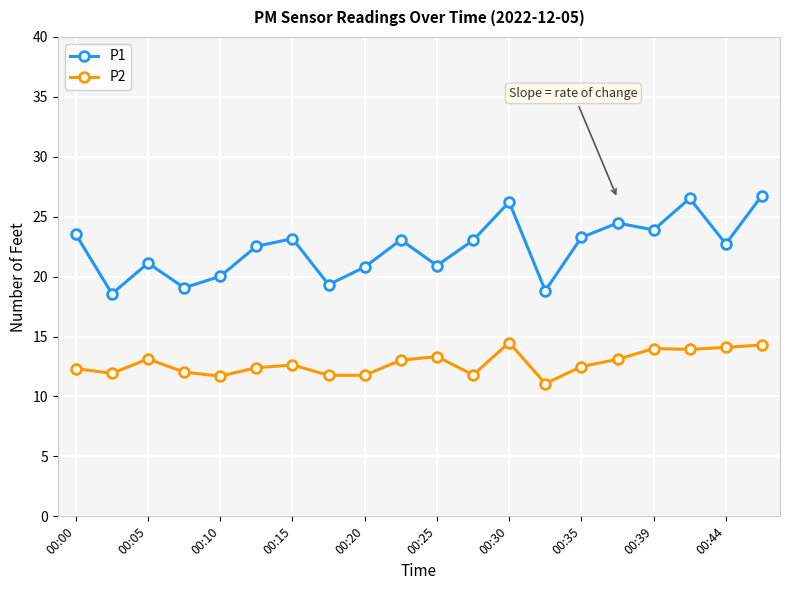

What is the minimum value for P1?

18.6